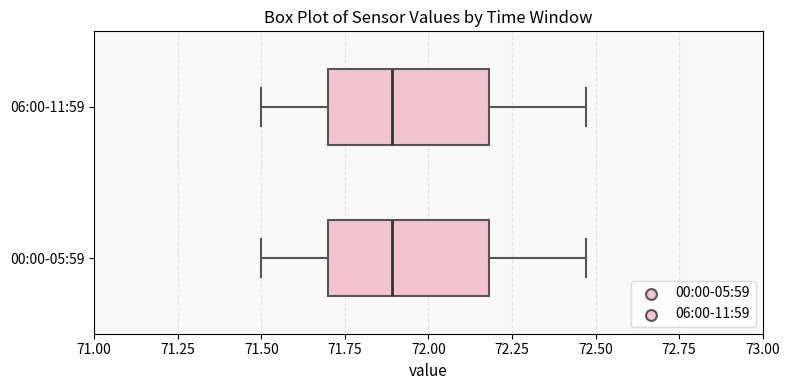

Reading bottom to top, read every box against the x-axis: the position of its median line, the range the box covers, and the ends of its whiskers. The values are not printed on the chart, so give them approximately, as read against the axis.

00:00-05:59: median 71.90, box 71.70 to 72.20, whiskers 71.50 to 72.45
06:00-11:59: median 71.90, box 71.70 to 72.20, whiskers 71.50 to 72.45